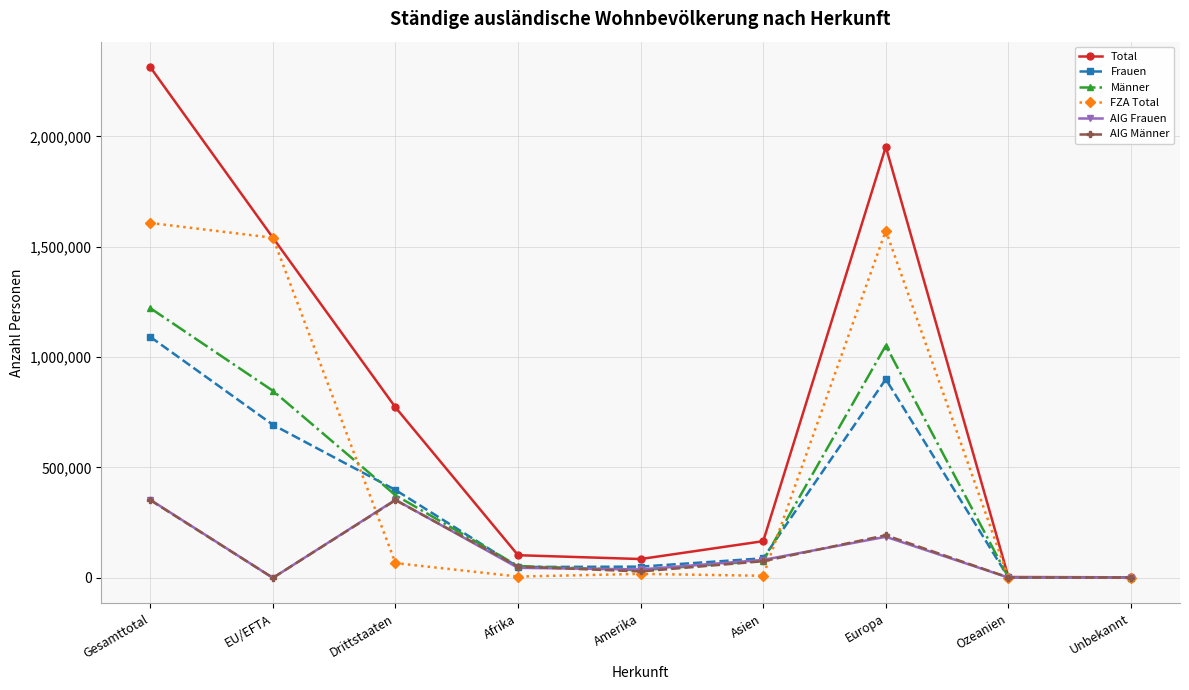

What is the label of the 7th point from the right?

Drittstaaten